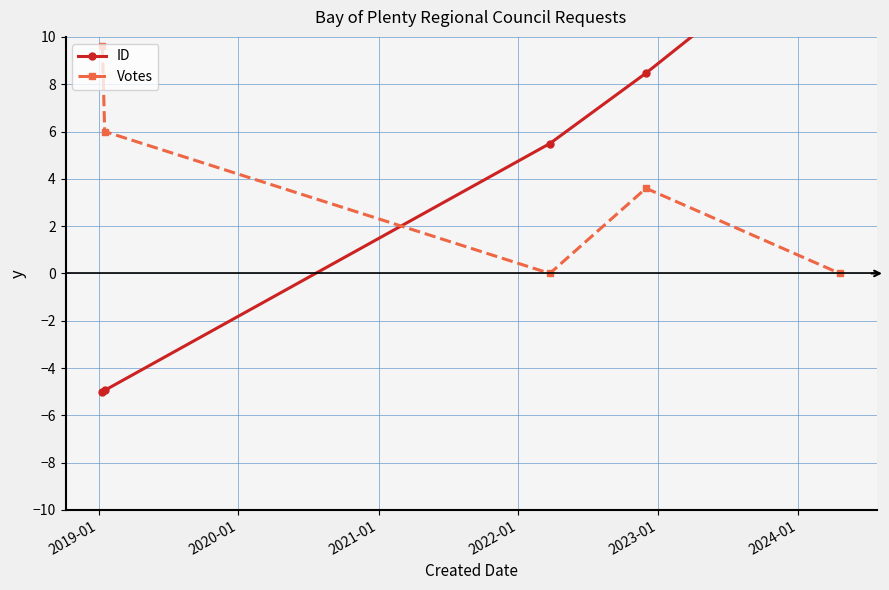

What is the highest value of the Votes series?

9.6